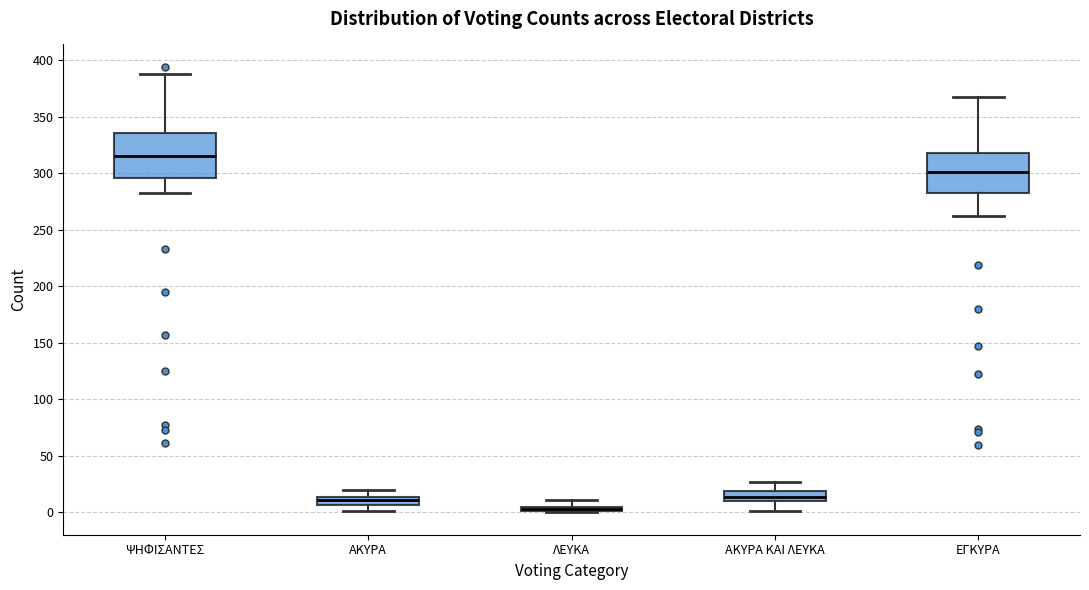

Where does the upper whisker of the box for ΕΓΚΥΡΑ end on the y-axis? The values are not printed on the chart, so give them approximately, as read against the axis.

365